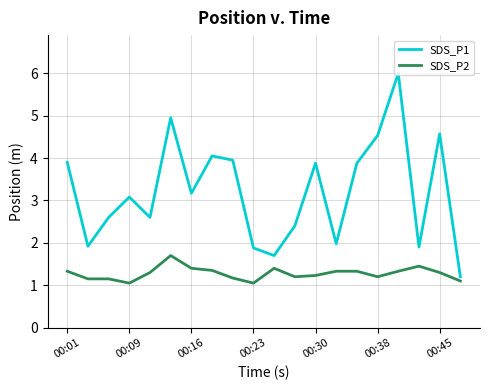

Which series has the largest range (max minus min)?

SDS_P1